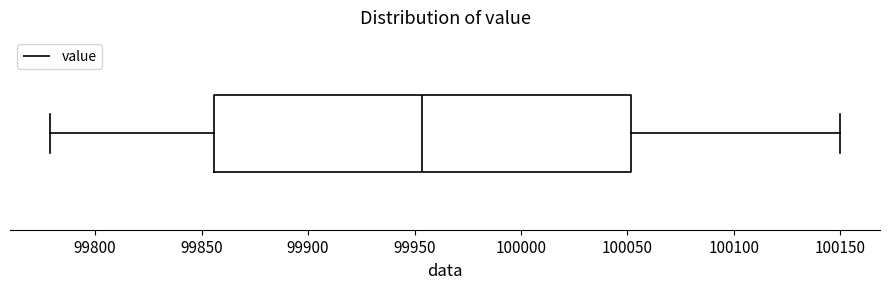

Where is the left edge of the box on the x-axis? The values are not printed on the chart, so give them approximately, as read against the axis.

99855